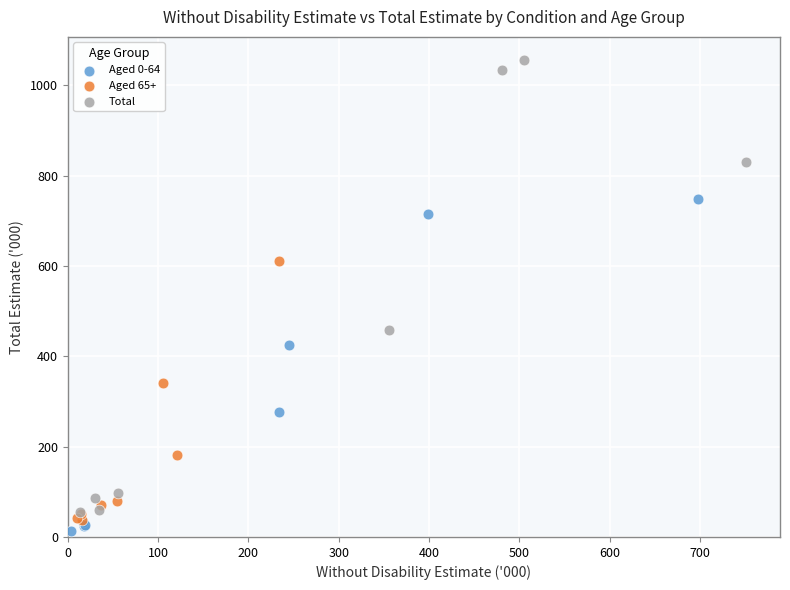

What are all the series names shown in the legend?

Aged 0-64, Aged 65+, Total